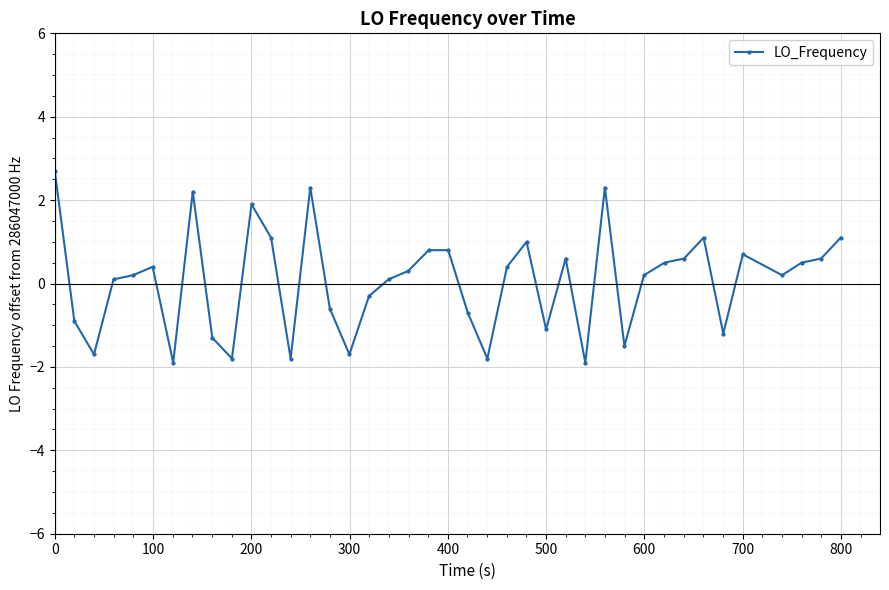

What is the value of the 2nd point from the left?

-0.9